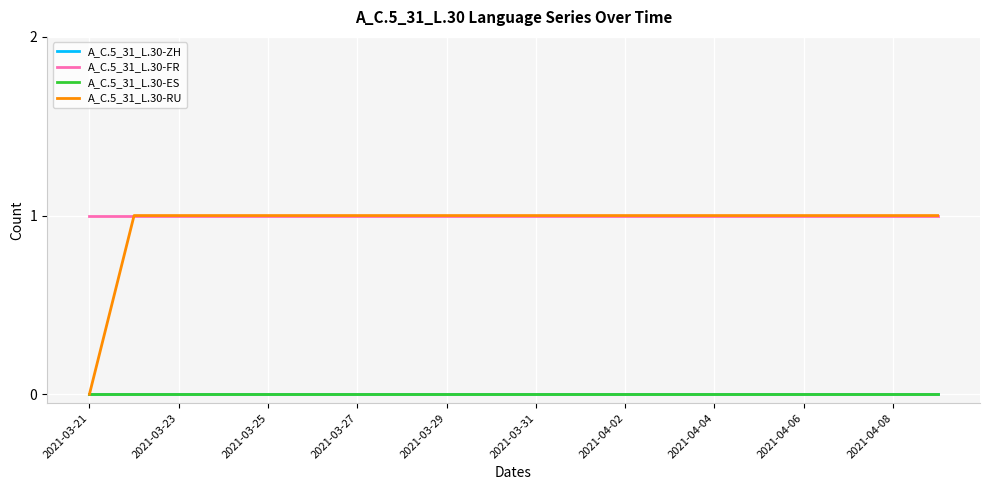

Does the chart have visible grid lines?

Yes